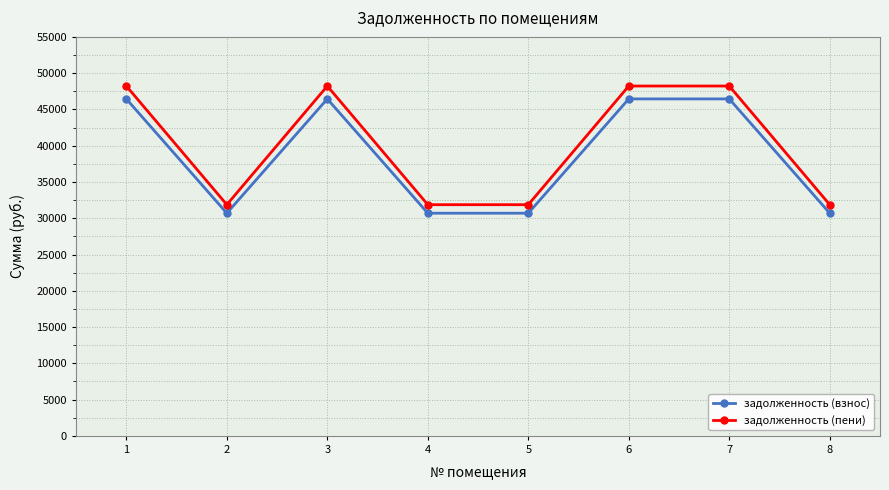

True or false: задолженность (пени) and задолженность (взнос) intersect in this chart.

False